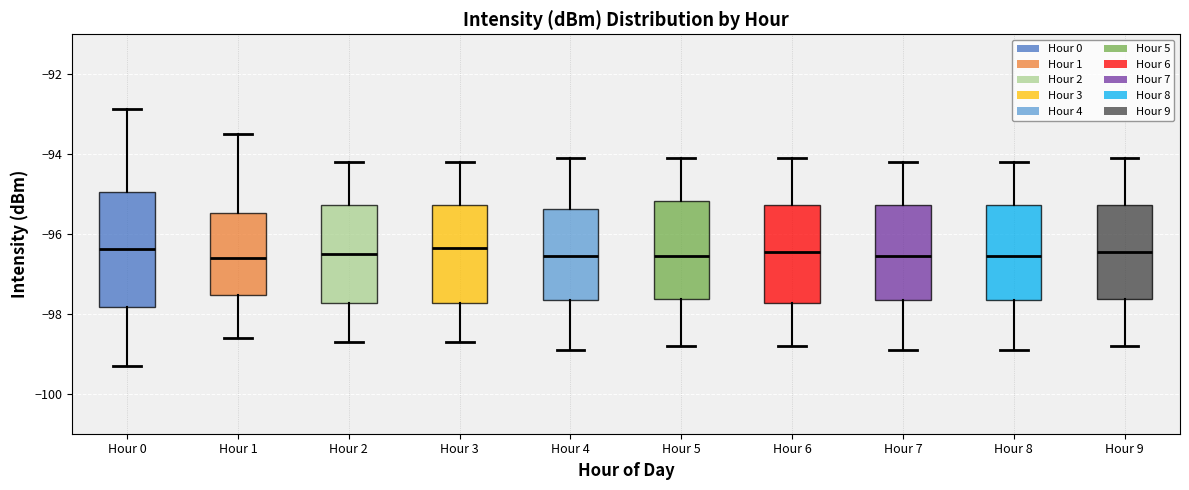

Reading left to right, read every box against the y-axis: the position of its median line, the range the box covers, and the ends of its whiskers. The values are not printed on the chart, so give them approximately, as read against the axis.

Hour 0: median -96.4, box -97.8 to -95.0, whiskers -99.4 to -92.8
Hour 1: median -96.6, box -97.6 to -95.4, whiskers -98.6 to -93.4
Hour 2: median -96.4, box -97.8 to -95.2, whiskers -98.6 to -94.2
Hour 3: median -96.4, box -97.8 to -95.2, whiskers -98.6 to -94.2
Hour 4: median -96.6, box -97.6 to -95.4, whiskers -98.8 to -94.0
Hour 5: median -96.6, box -97.6 to -95.2, whiskers -98.8 to -94.0
Hour 6: median -96.4, box -97.8 to -95.2, whiskers -98.8 to -94.0
Hour 7: median -96.6, box -97.6 to -95.2, whiskers -98.8 to -94.2
Hour 8: median -96.6, box -97.6 to -95.2, whiskers -98.8 to -94.2
Hour 9: median -96.4, box -97.6 to -95.2, whiskers -98.8 to -94.0